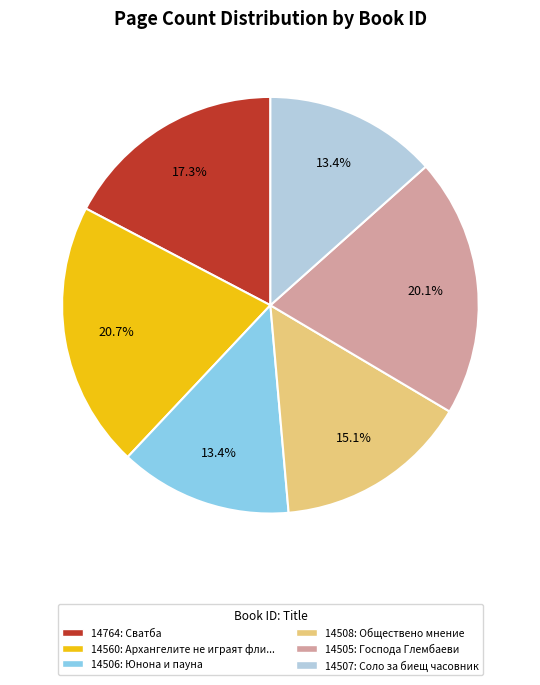

Does any single category account for the majority?

No